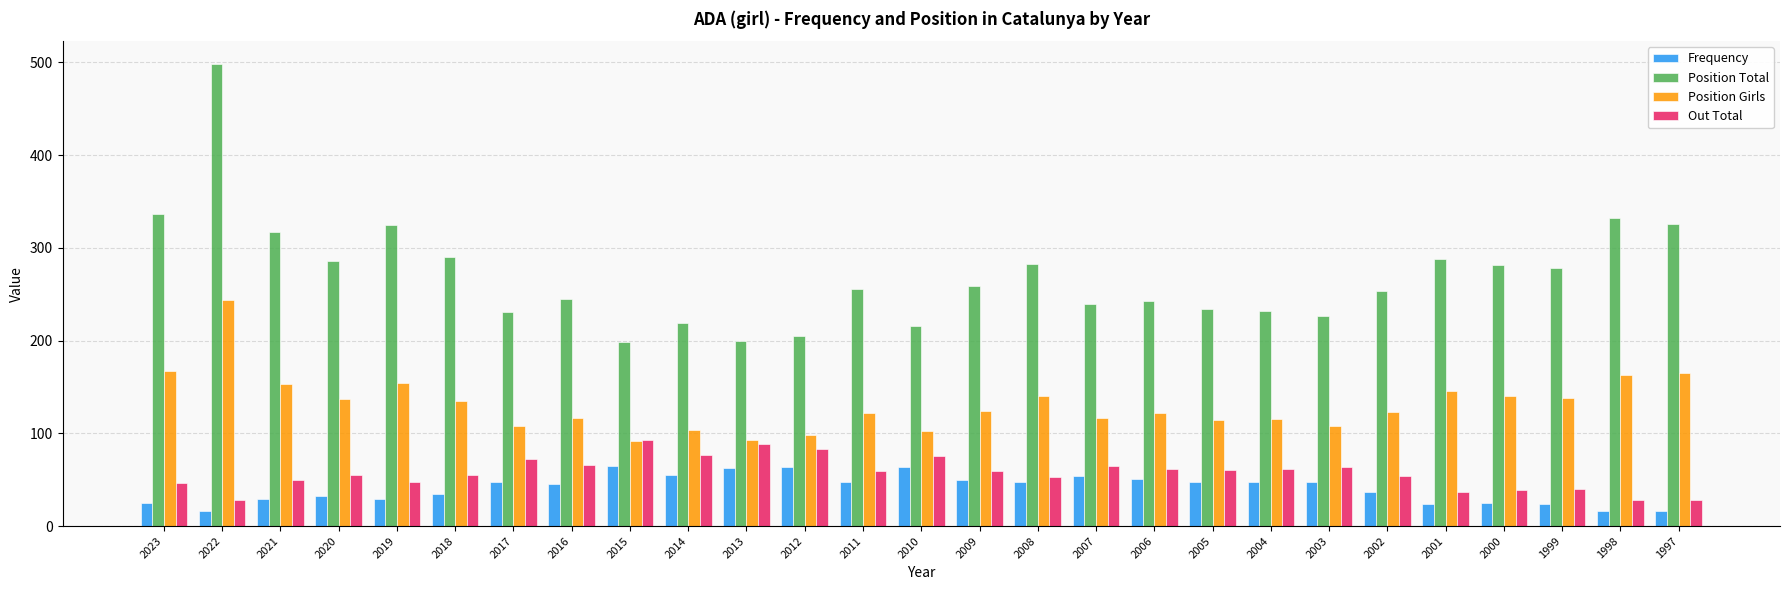

At which label does Position Girls first exceed 123?

2023